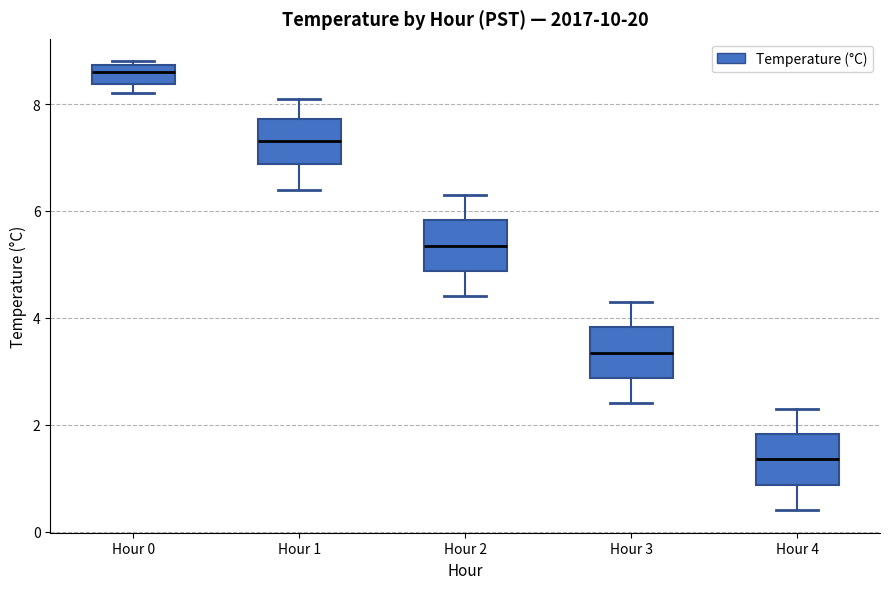

Which box's median line is the highest?

Hour 0